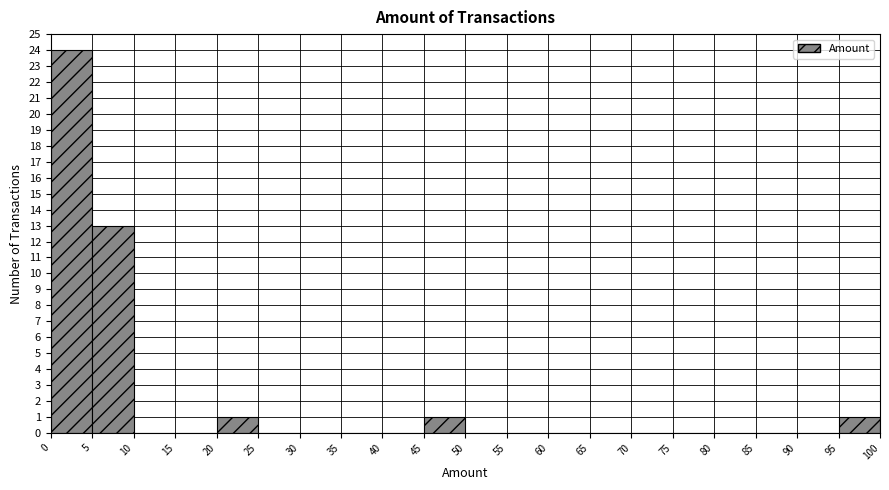

Reading left to right, transcribe this chart: for each bar, give the range it covers on the x-axis and its height. The values are not printed on the chart, so give them approximately, as read against the axis.

0 to 5: 24
5 to 10: 13
10 to 15: 0
15 to 20: 0
20 to 25: 1
25 to 30: 0
30 to 35: 0
35 to 40: 0
40 to 45: 0
45 to 50: 1
50 to 55: 0
55 to 60: 0
60 to 65: 0
65 to 70: 0
70 to 75: 0
75 to 80: 0
80 to 85: 0
85 to 90: 0
90 to 95: 0
95 to 100: 1